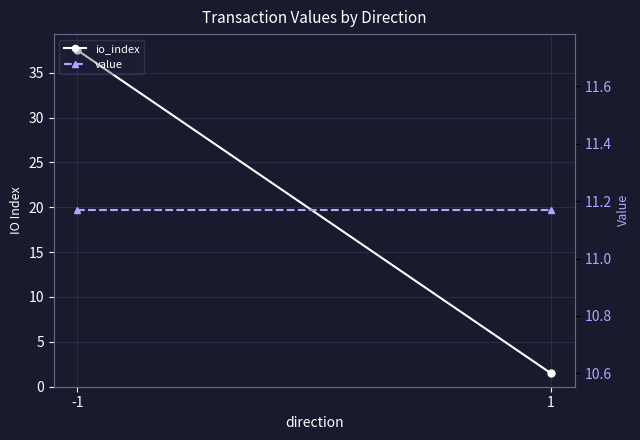

How many lines are shown in the chart?

2